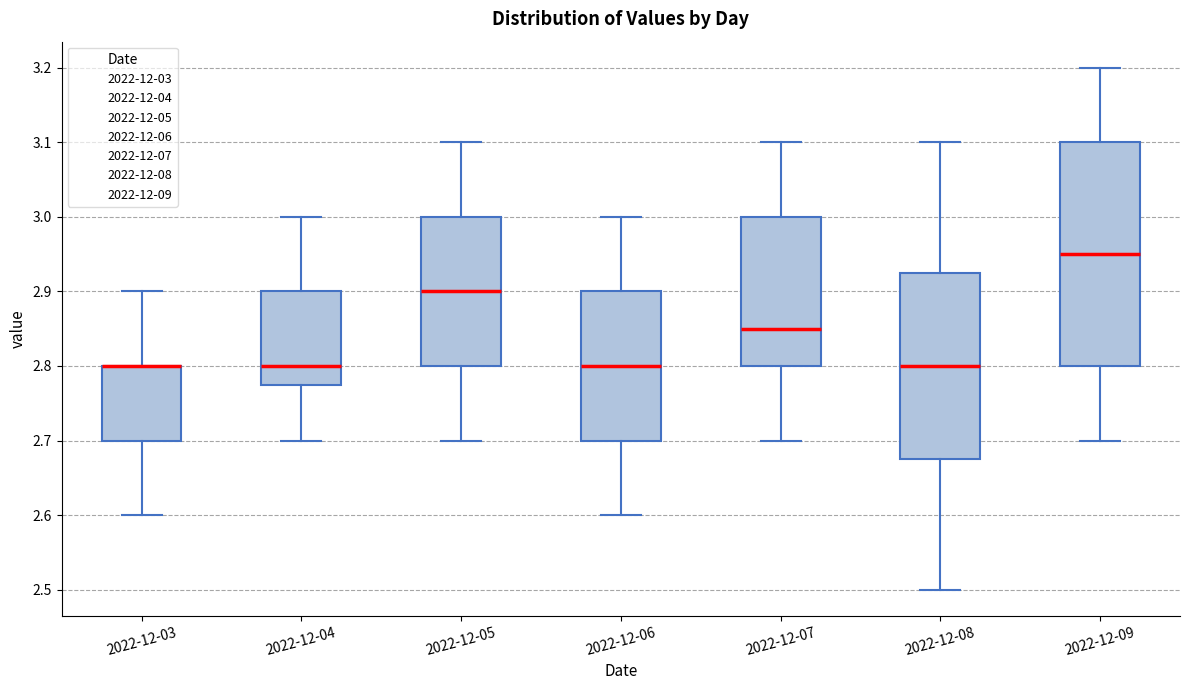

Which box is the tallest, from its lower edge to its upper edge?

2022-12-09